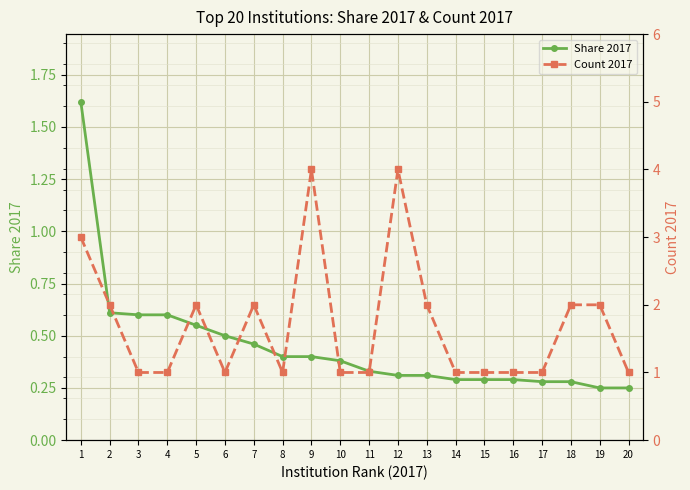

List the series in order of their peak value, highest first.

Count 2017, Share 2017